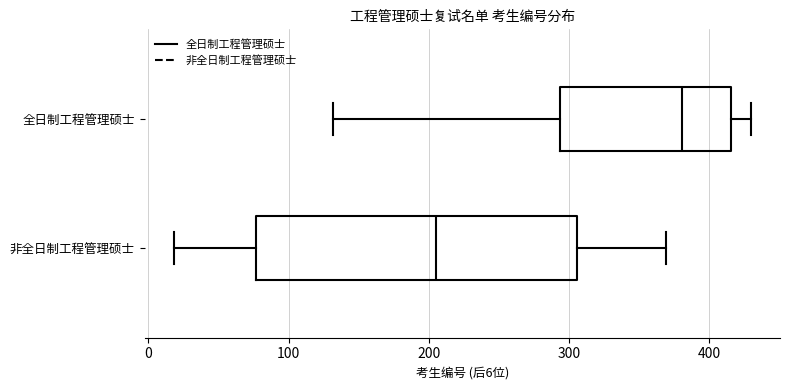

Which box is the widest, from its left edge to its right edge?

非全日制工程管理硕士